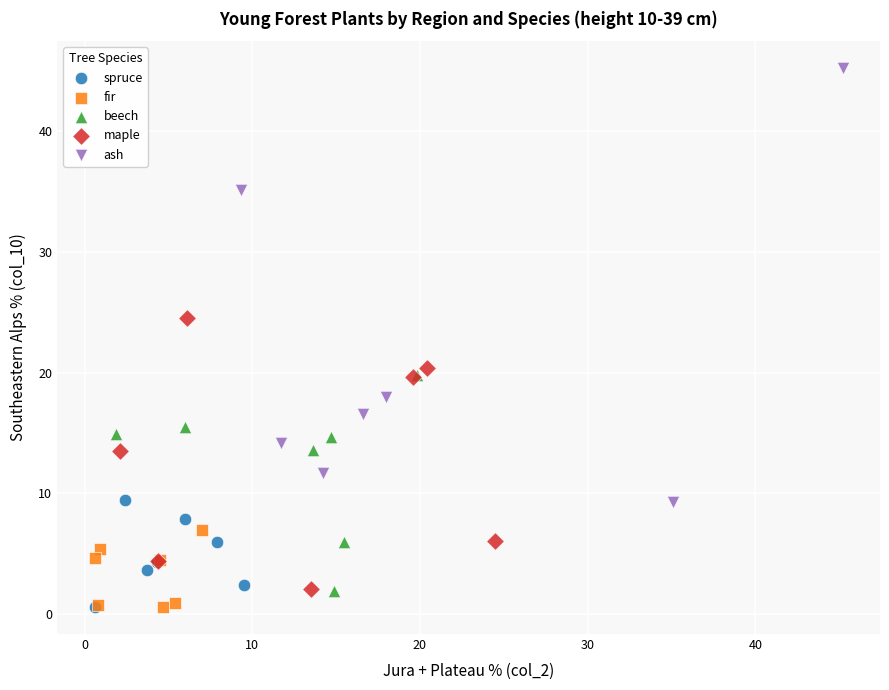

What are all the series names shown in the legend?

spruce, fir, beech, maple, ash